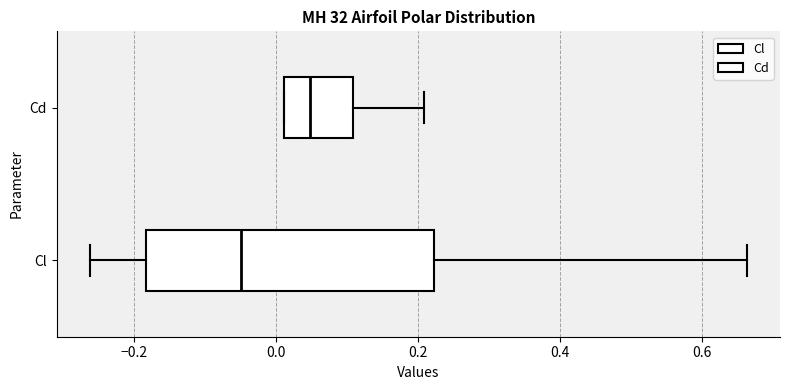

Reading bottom to top, read every box against the x-axis: the position of its median line, the range the box covers, and the ends of its whiskers. The values are not printed on the chart, so give them approximately, as read against the axis.

Cl: median -0.04, box -0.18 to 0.22, whiskers -0.26 to 0.66
Cd: median 0.04, box 0.02 to 0.10, whiskers 0.02 to 0.20